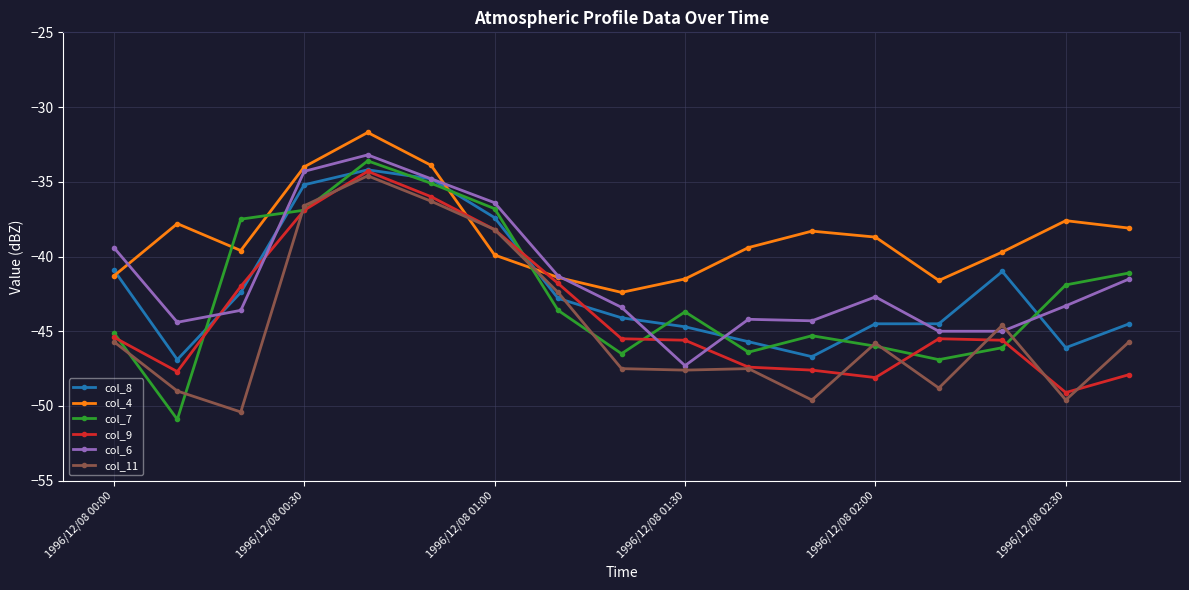

How many lines are shown in the chart?

6